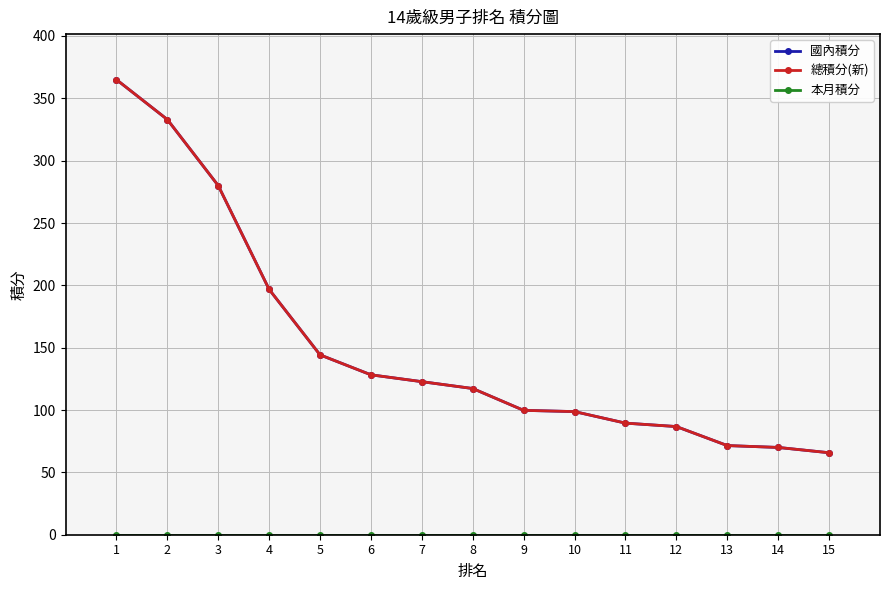

What value does the 國內積分 series have at 15?

65.8